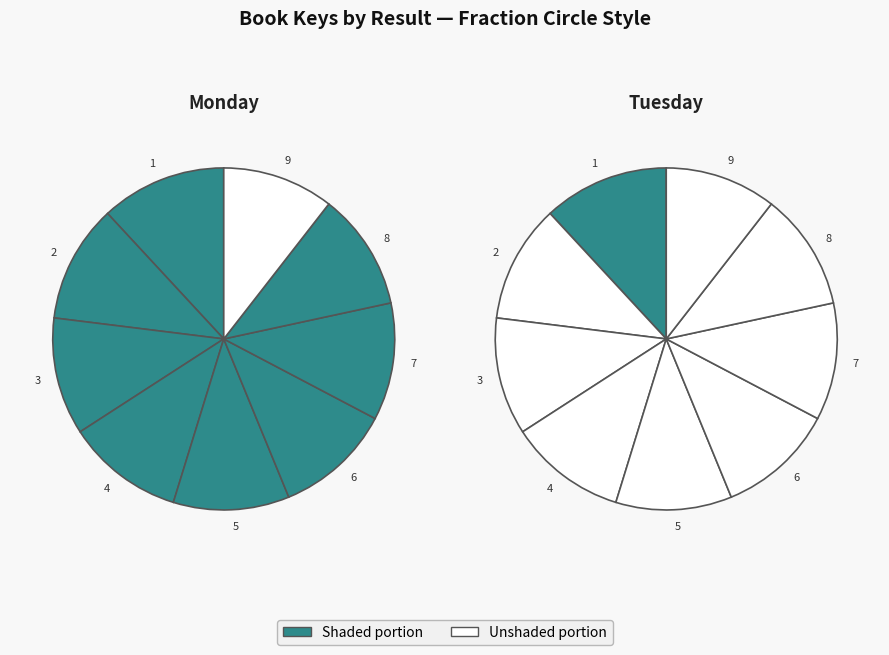

To the nearest percent, what portion does 3 represent?

11%